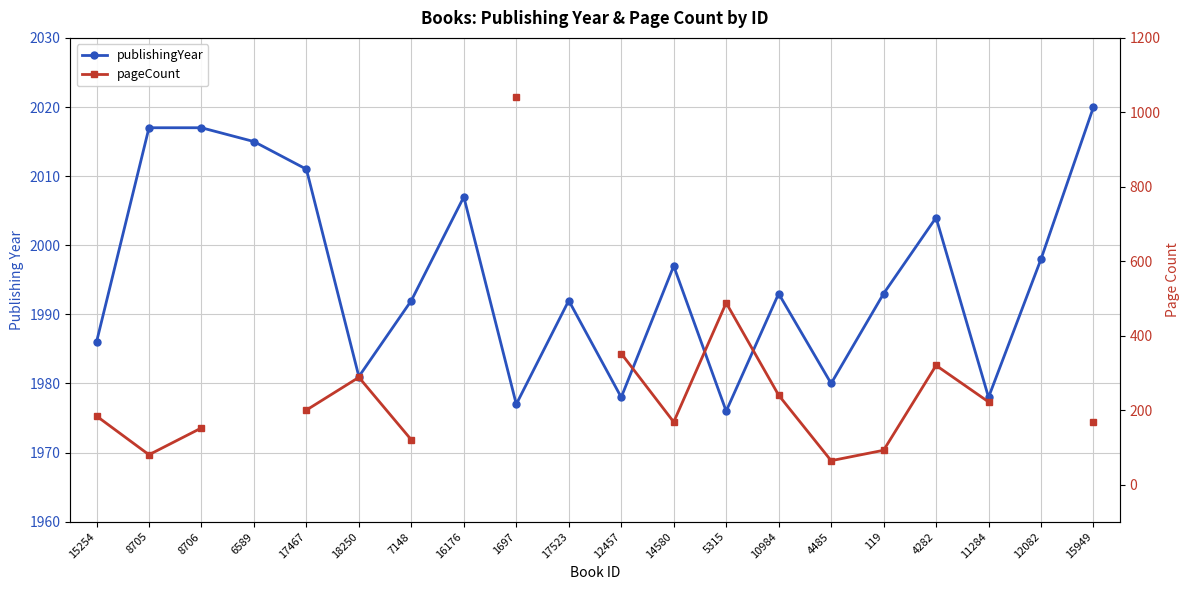

The publishingYear series shows 1403.1 at 6589. True or false?

False